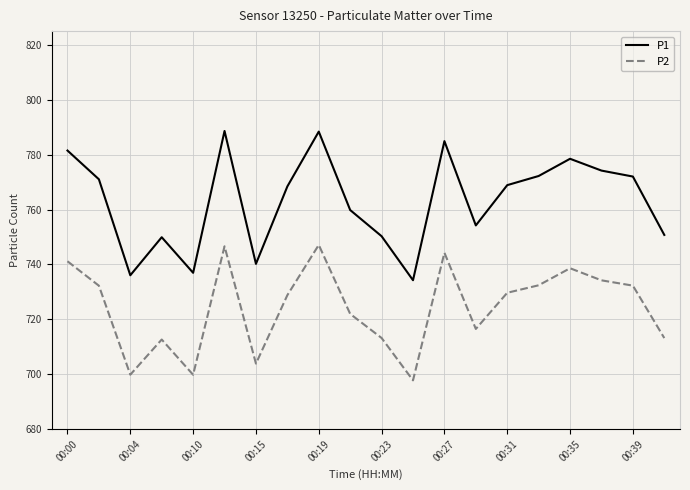

True or false: P1 and P2 cross at least once.

False